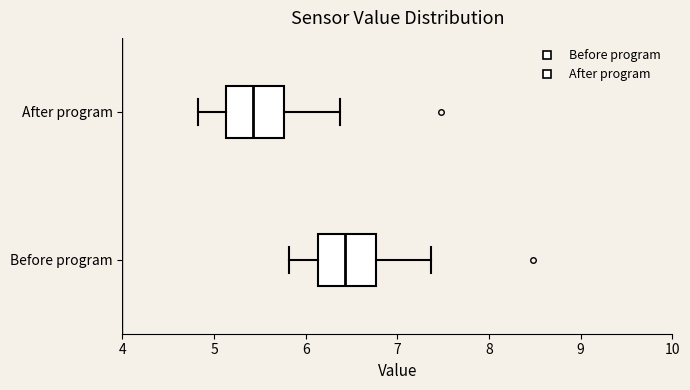

Reading bottom to top, read every box against the x-axis: the position of its median line, the range the box covers, and the ends of its whiskers. The values are not printed on the chart, so give them approximately, as read against the axis.

Before program: median 6.4, box 6.1 to 6.8, whiskers 5.8 to 7.4
After program: median 5.4, box 5.1 to 5.8, whiskers 4.8 to 6.4